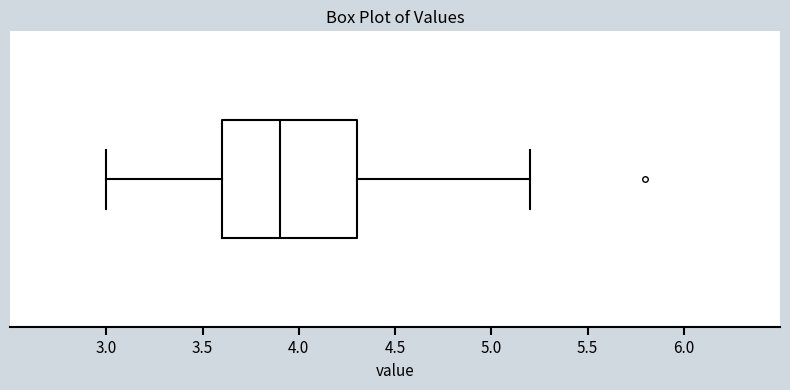

Transcribe this box plot: give where the median line is, the range the box spans, and where the two whiskers end, as read against the x-axis. The values are not printed on the chart, so give them approximately, as read against the axis.

median 3.9, box 3.6 to 4.3, whiskers 3.0 to 5.2